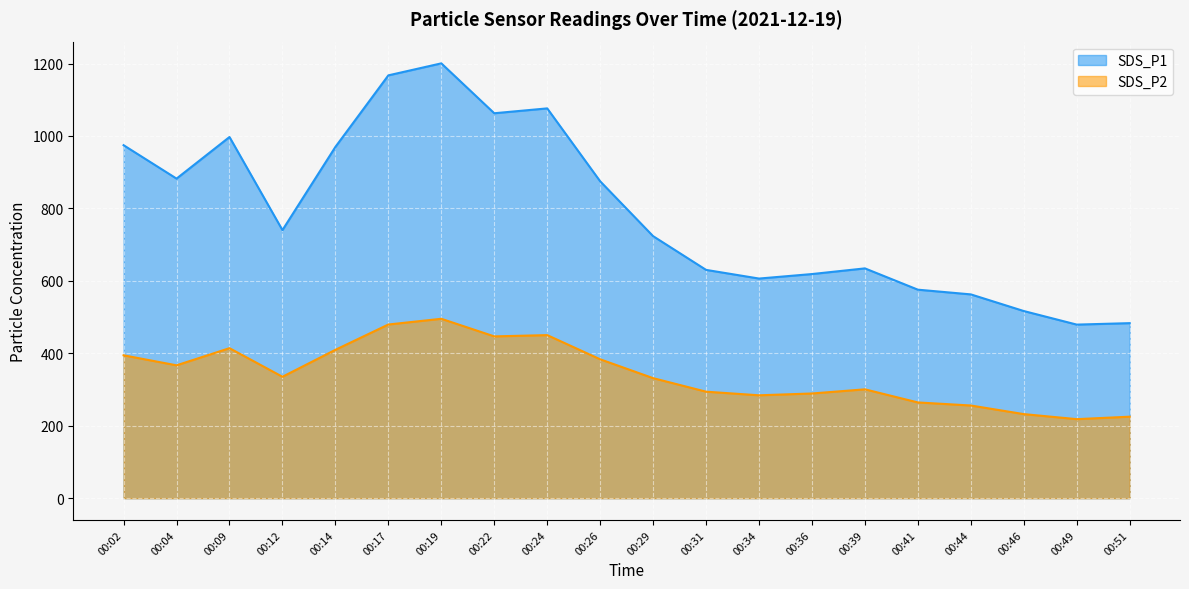

True or false: SDS_P1 and SDS_P2 intersect in this chart.

False